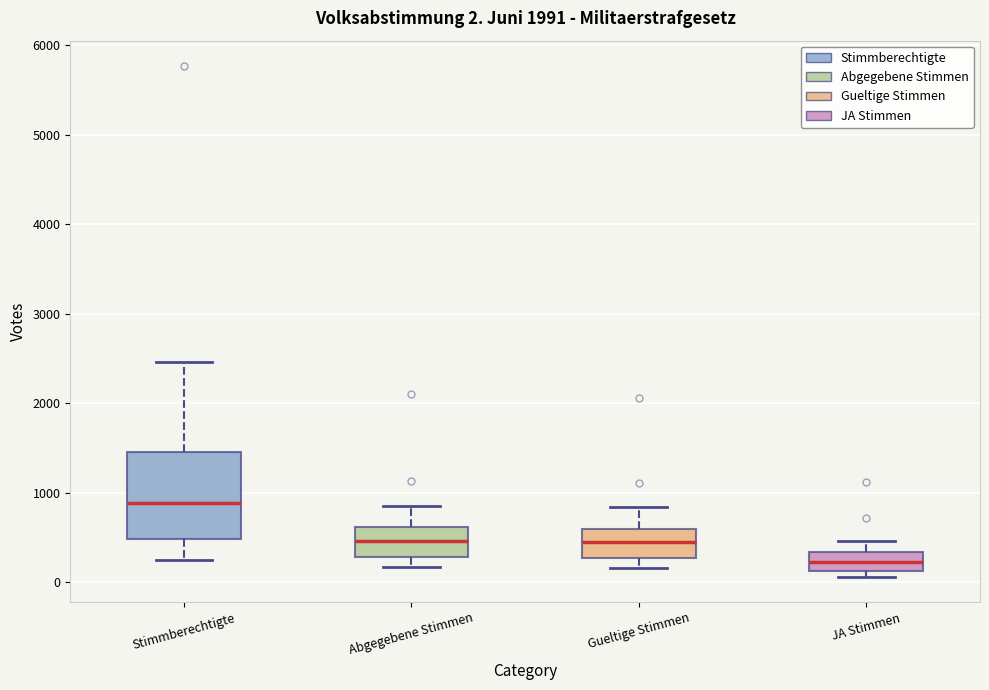

Comparing the boxes themselves (not the whiskers), which one is the tallest?

Stimmberechtigte